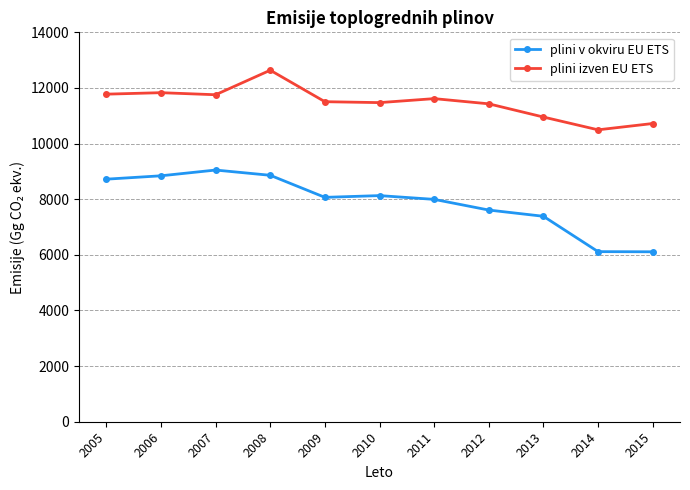

What is the value of the plini izven EU ETS point at the 5th from the left?

11506.1